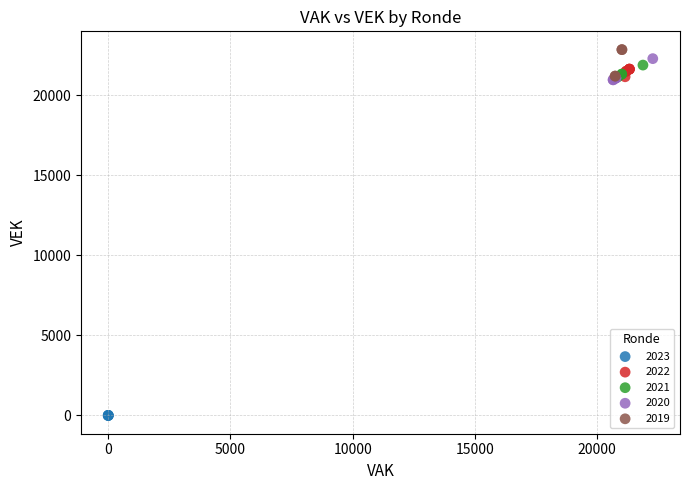

Which series reaches the minimum Y coordinate?

2023